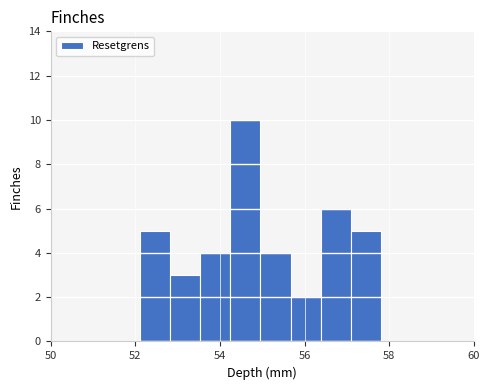

Around what value on the x-axis is the tallest bar? Give the approximate position of its centre, as read against the axis.

54.6